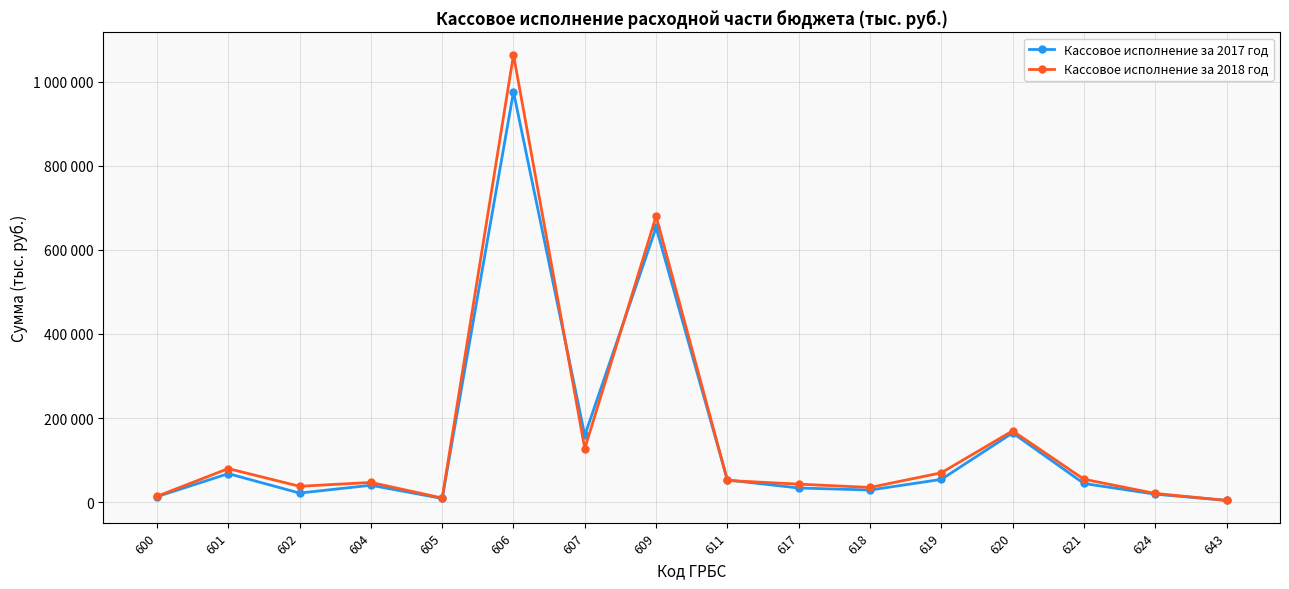

Rank the series by their average value, from lowest to highest.

Кассовое исполнение за 2017 год, Кассовое исполнение за 2018 год